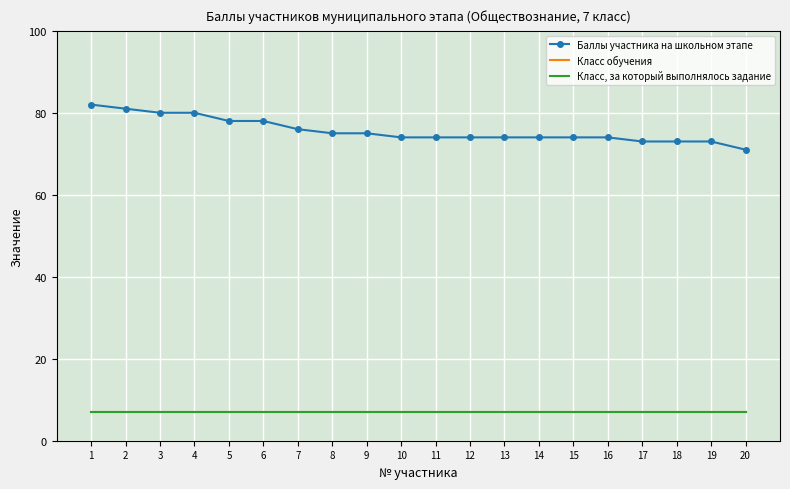

How many lines are shown in the chart?

3